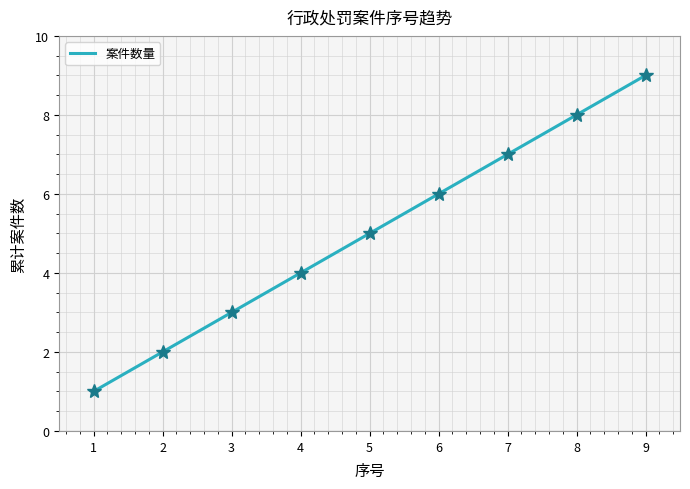

Which category has the highest value across all series?

9